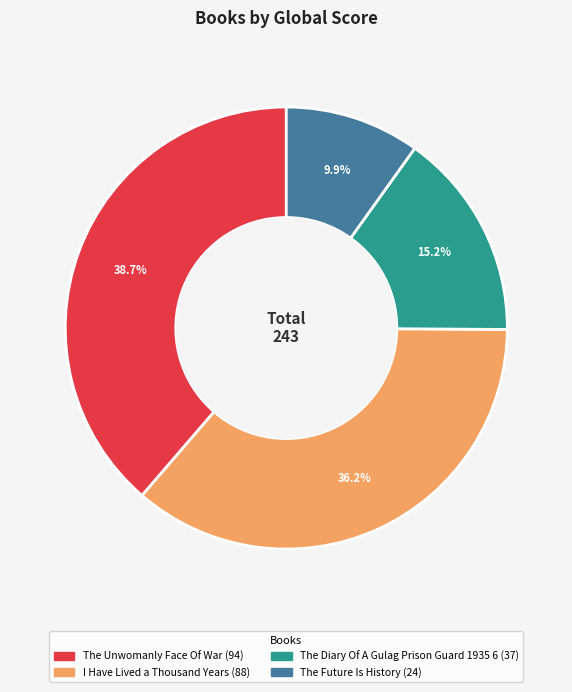

How many segments does this pie chart have?

4